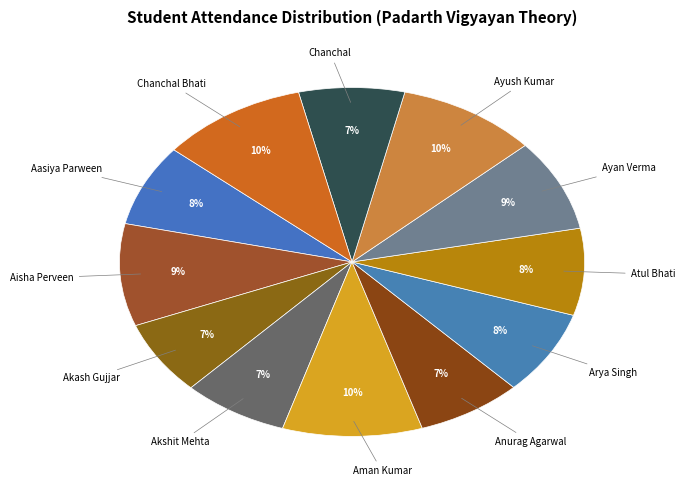

Which slice is the largest?

Chanchal Bhati